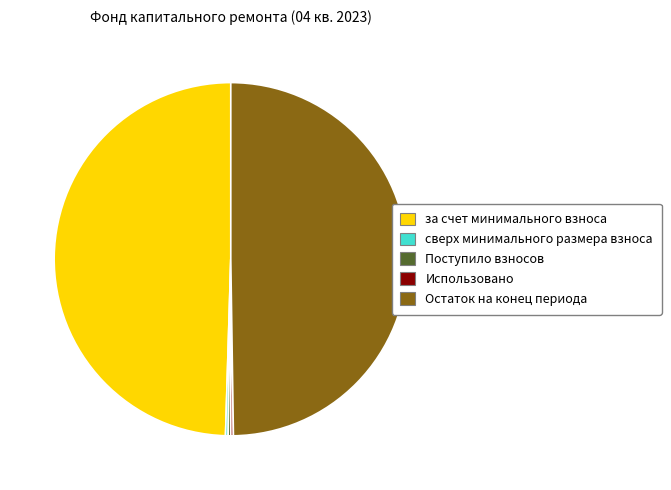

Is it true that за счет минимального взноса is 50% of the pie?

True